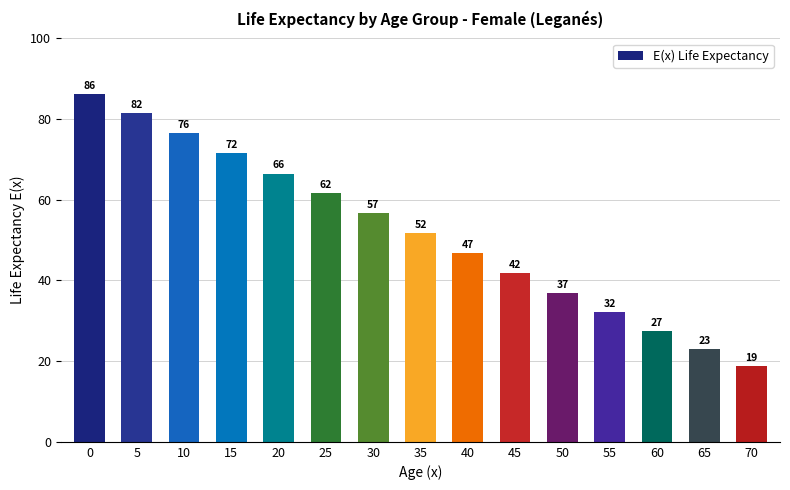

Are the bars grouped side by side (vs. stacked)?

No